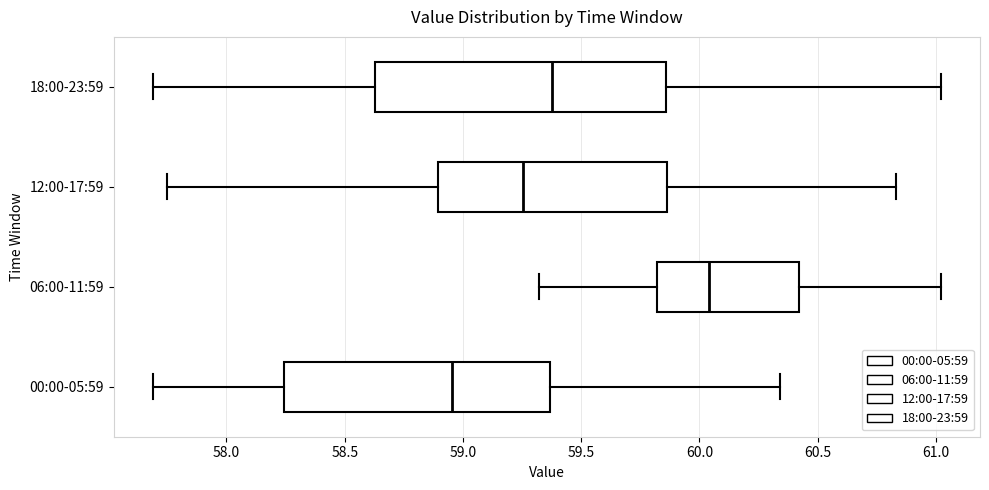

Which box has the furthest to the right median line?

06:00-11:59